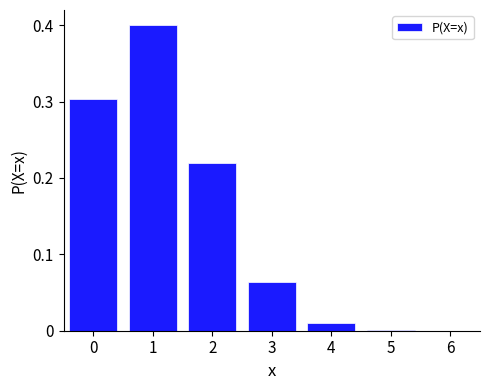

What is the sum of all values?

1.0